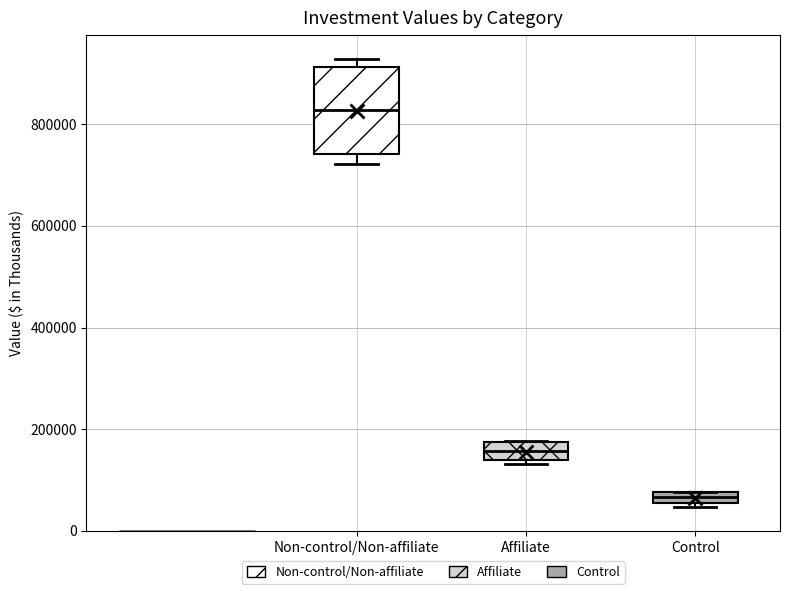

Which box's median line is the highest?

Non-control/Non-affiliate